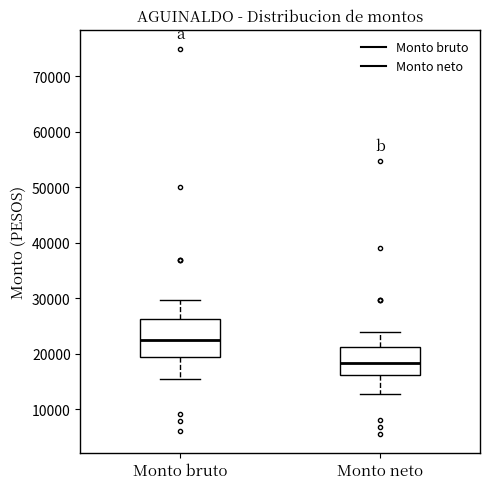

Reading left to right, transcribe this box plot: for each box, give where its median line is, the range the box spans, and where its two whiskers end, as read against the y-axis. The values are not printed on the chart, so give them approximately, as read against the axis.

Monto bruto: median 23000, box 19000 to 26000, whiskers 15000 to 30000
Monto neto: median 18000, box 16000 to 21000, whiskers 13000 to 24000